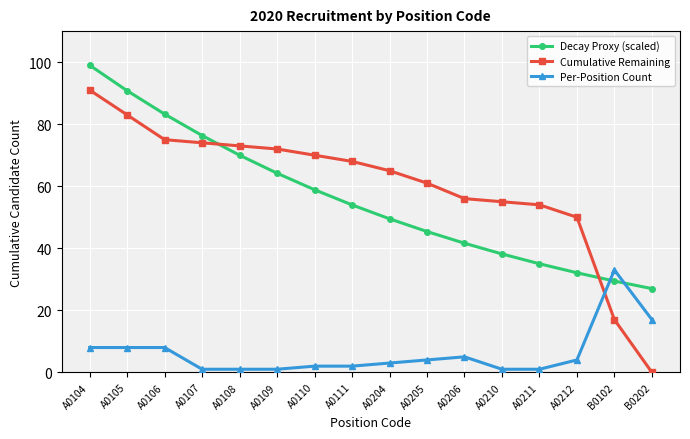

Which series has the largest total across all categories?

Cumulative Remaining